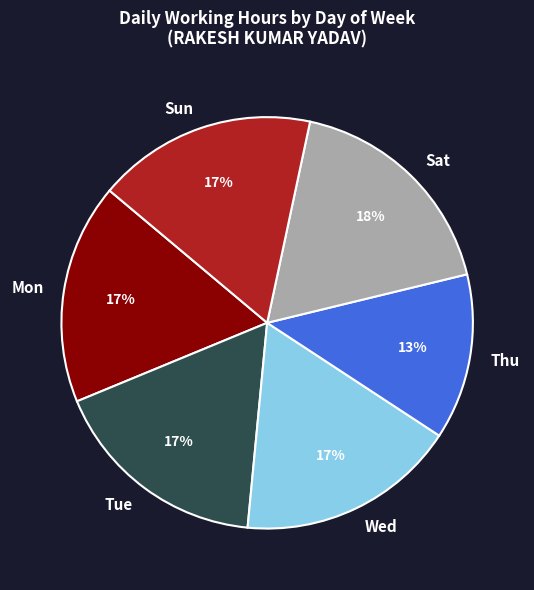

Which category has the biggest portion of the pie?

Sat